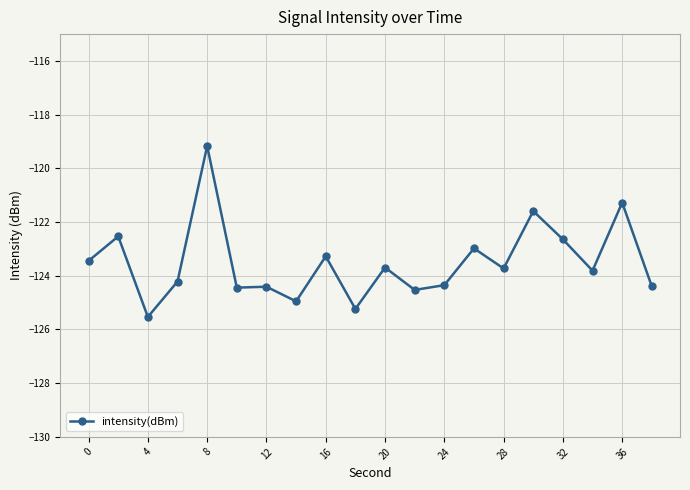

What is the minimum value shown in the chart?

-125.5